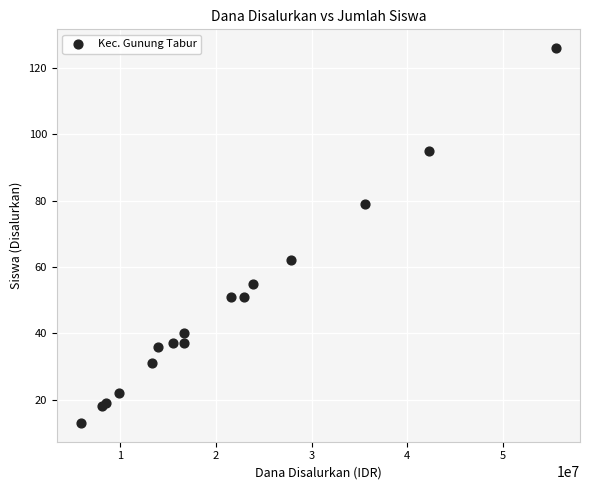

What Y value in the scatter plot is closest to 69?

62